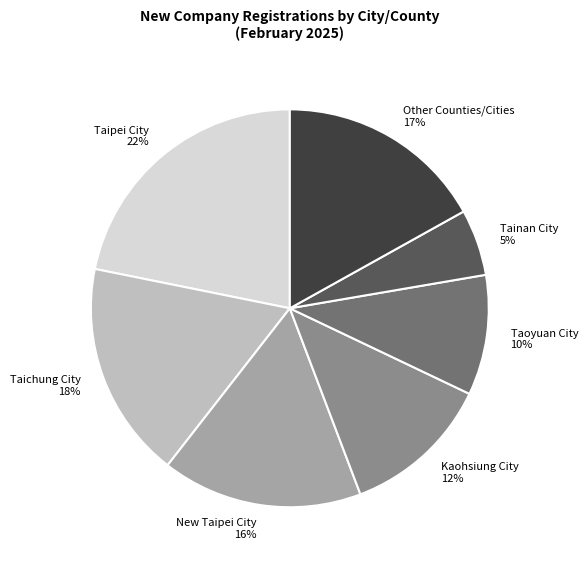

Combined, do New Taipei City and Other Counties/Cities account for over 50%?

No